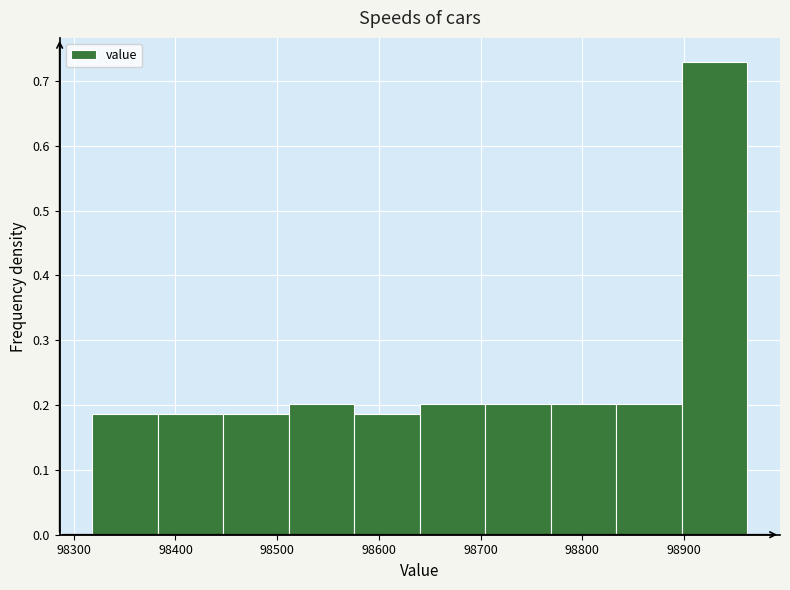

Reading left to right, transcribe this chart: for each bar, give the range it covers on the x-axis and its height. Neither the bar edges nor the heights are printed on the chart, so give them approximately, as read against the axes.

98320 to 98380: 0.19
98380 to 98450: 0.19
98450 to 98510: 0.19
98510 to 98580: 0.20
98580 to 98640: 0.19
98640 to 98700: 0.20
98700 to 98770: 0.20
98770 to 98830: 0.20
98830 to 98900: 0.20
98900 to 98960: 0.73